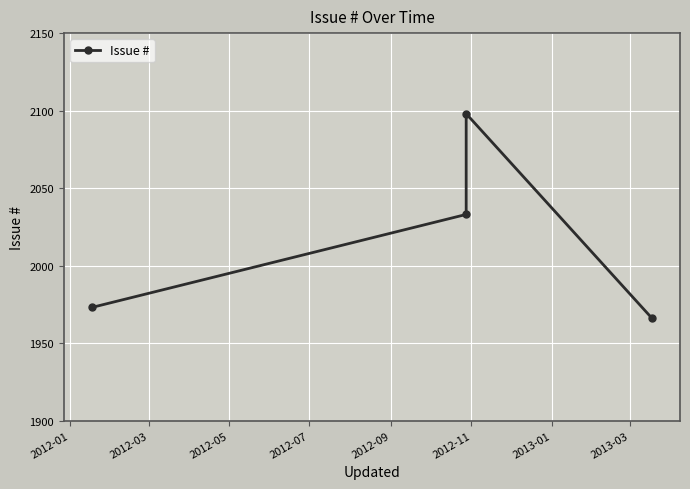

What is the value of the 4th point from the left?

1966